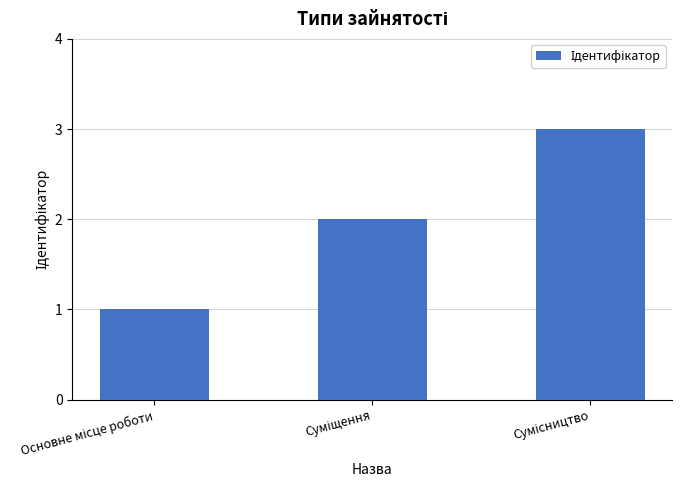

What is the value of the 3rd bar from the left?

3